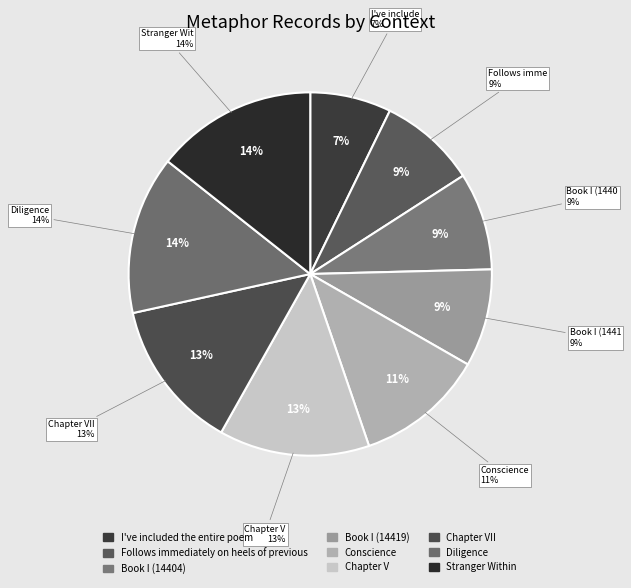

What is the total percentage of Book I (14419) and Stranger Within?

23.0%